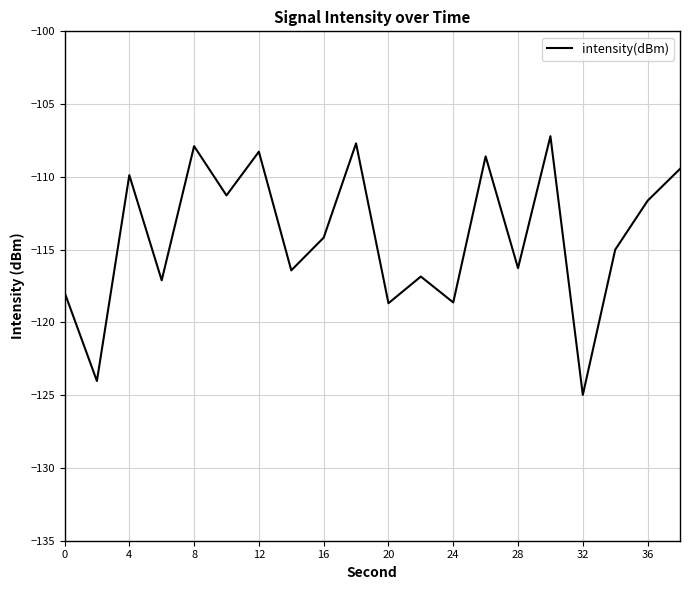

How many values are below -114?

11